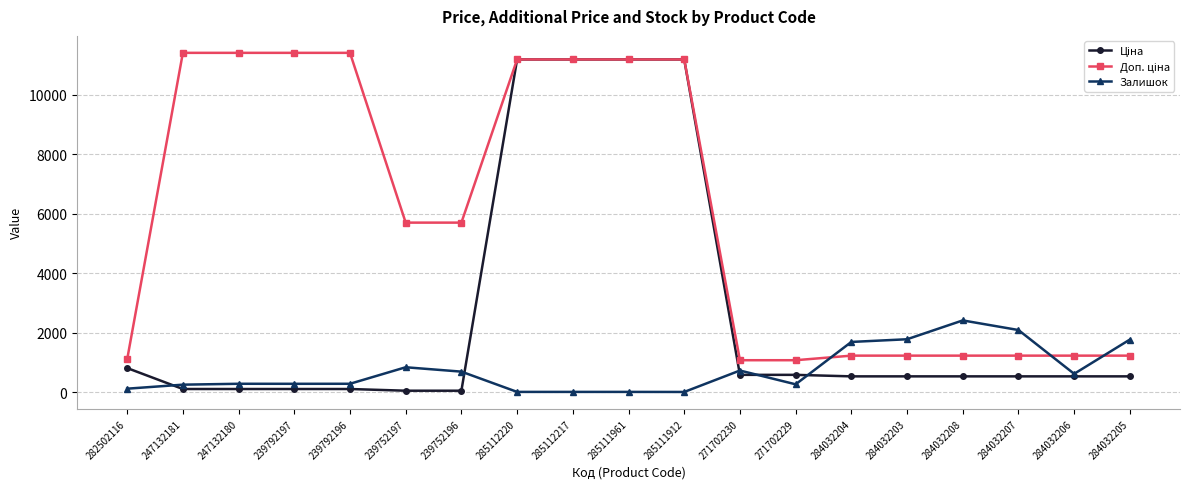

What is the minimum value shown in the chart?

15.0